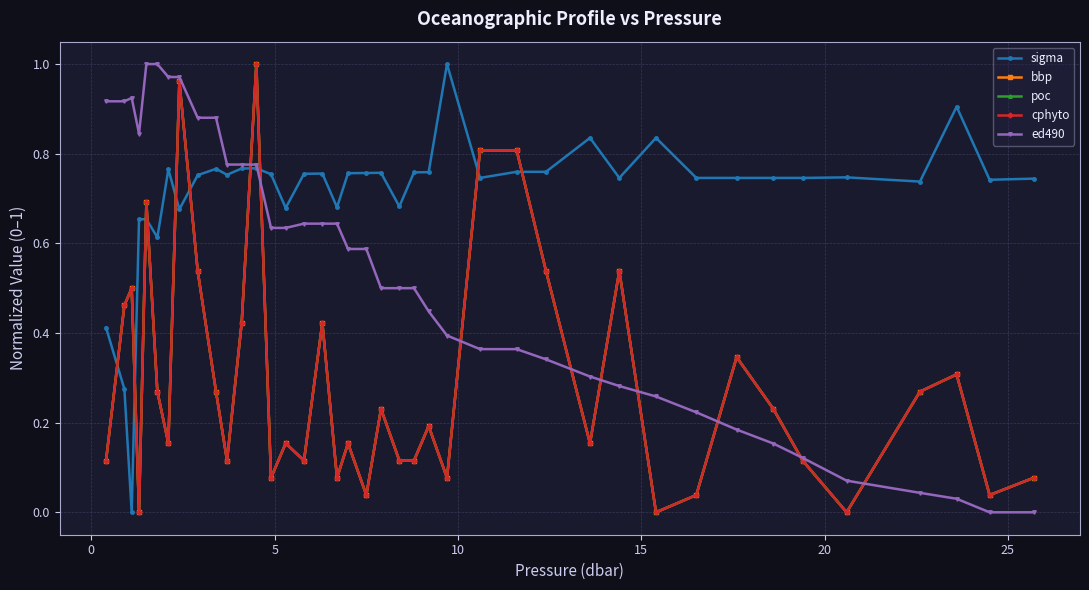

Which series has the widest spread of values?

sigma